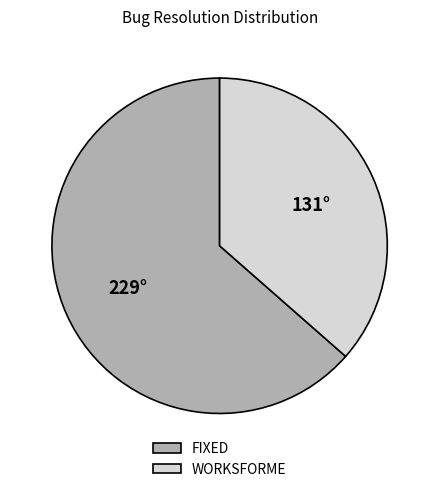

Rank the categories by value from highest to lowest.

FIXED, WORKSFORME